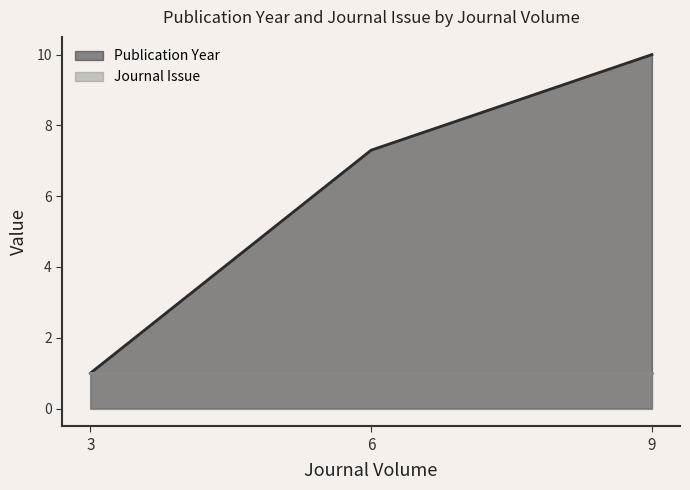

What is the change in value from 6 to 9?

+2.7